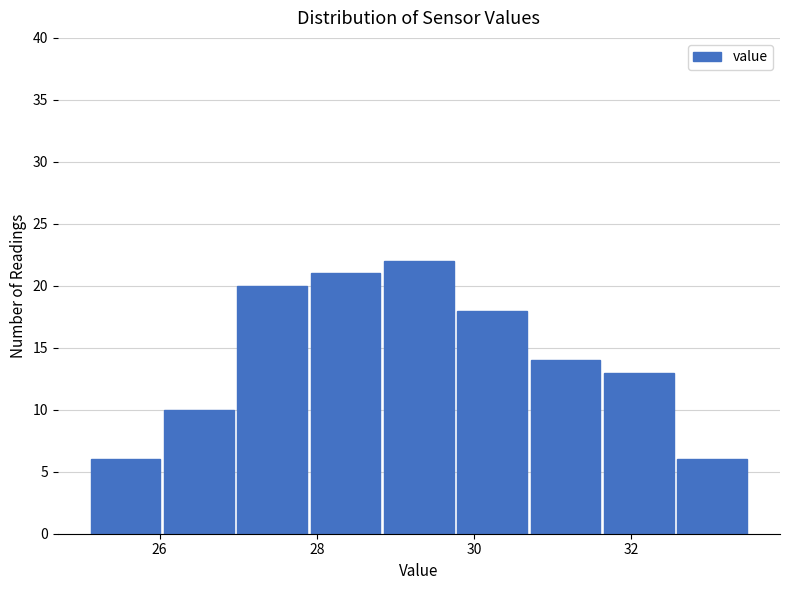

How tall is the bar that spans 28.8 to 29.8 on the x-axis? Neither the bar edges nor the heights are printed on the chart, so give them approximately, as read against the axes.

22